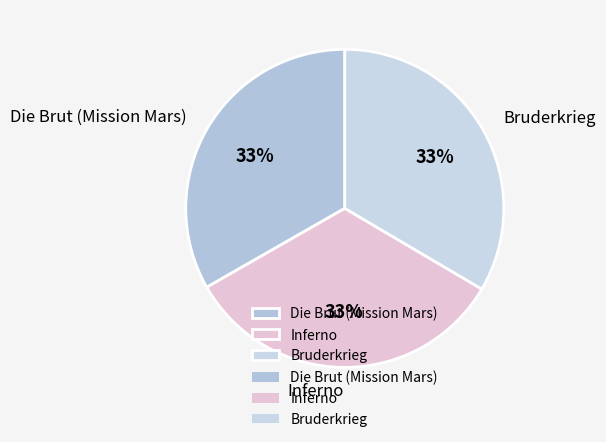

How many segments does this pie chart have?

3